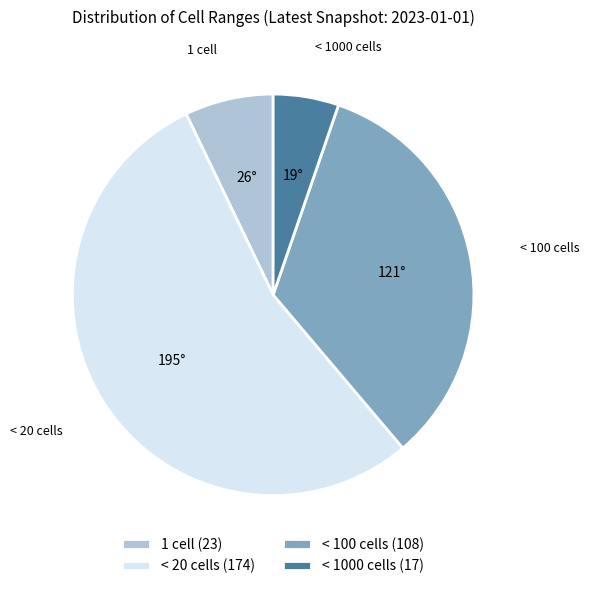

Is the sum of < 20 cells (174) and < 100 cells (108) greater than half?

Yes